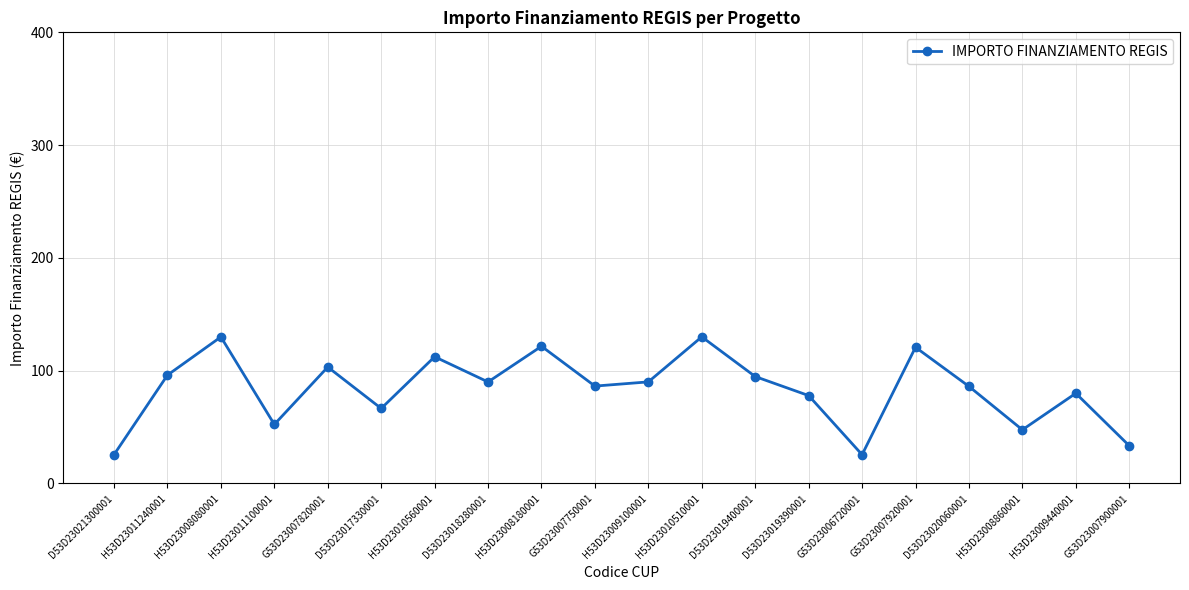

What is the change in value from H53D23011240001 to G53D23006720001?

-70552